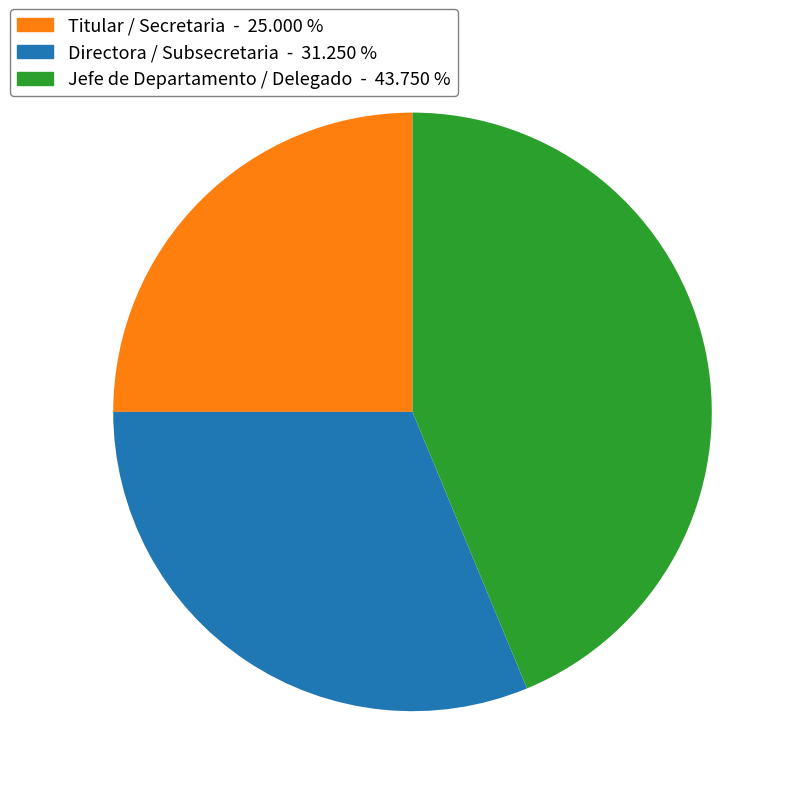

Does any single category account for the majority?

No